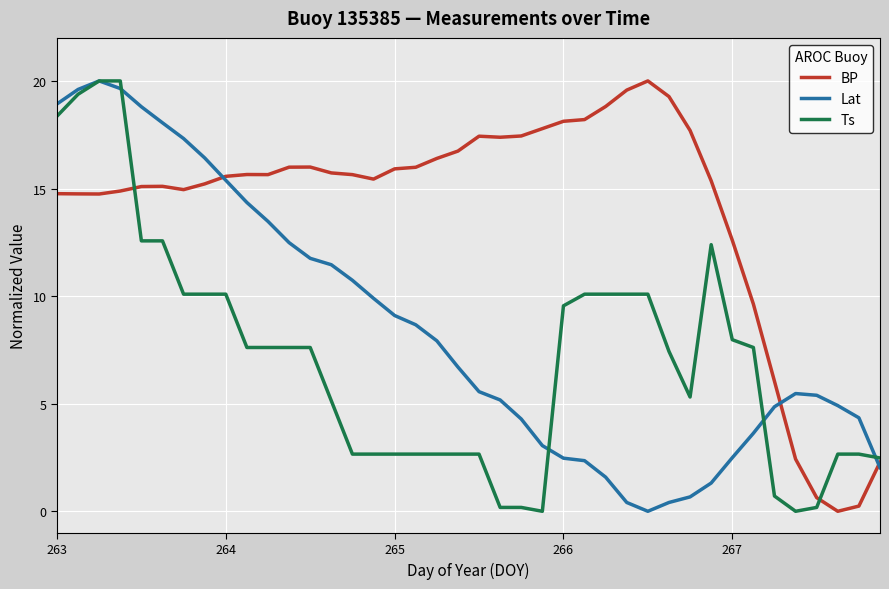

Which series has the largest total across all categories?

BP